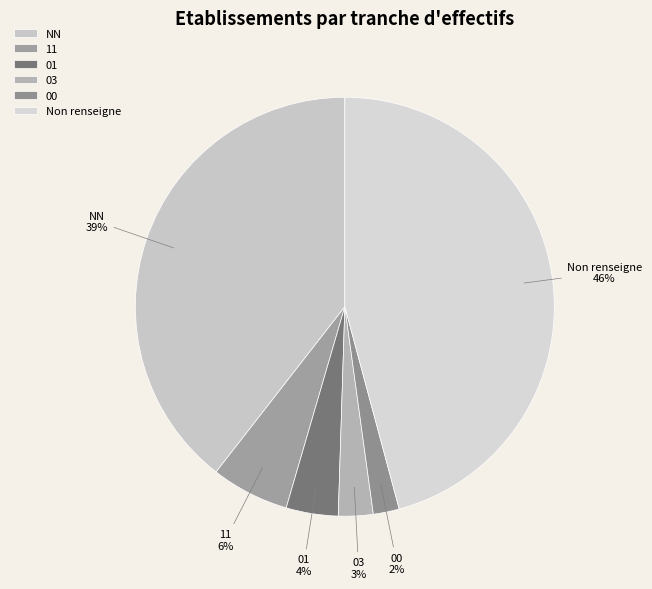

Does NN account for over 50% of the chart?

No